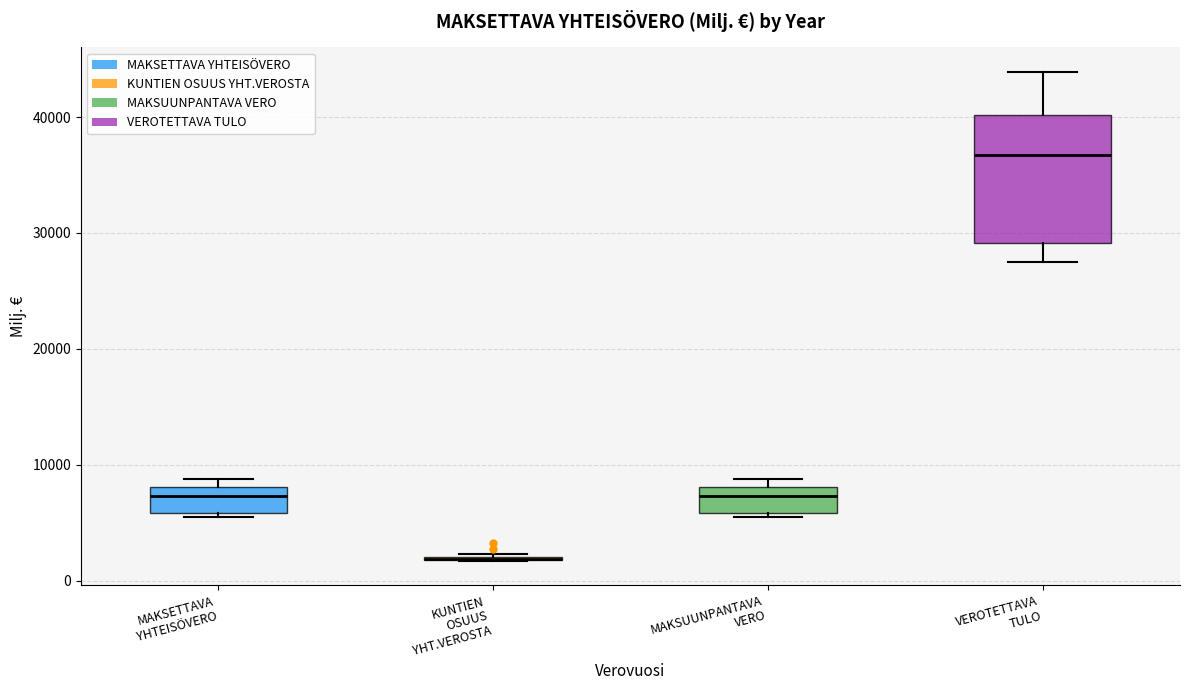

Which box is the tallest, from its lower edge to its upper edge?

VEROTETTAVA TULO